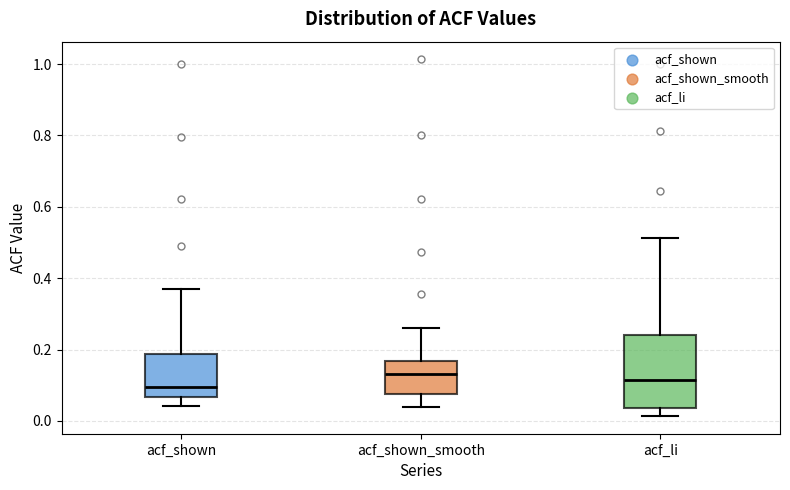

Reading left to right, transcribe this box plot: for each box, give where its median line is, the range the box spans, and where its two whiskers end, as read against the y-axis. The values are not printed on the chart, so give them approximately, as read against the axis.

acf_shown: median 0.10, box 0.06 to 0.18, whiskers 0.04 to 0.36
acf_shown_smooth: median 0.14, box 0.08 to 0.16, whiskers 0.04 to 0.26
acf_li: median 0.12, box 0.04 to 0.24, whiskers 0.02 to 0.52